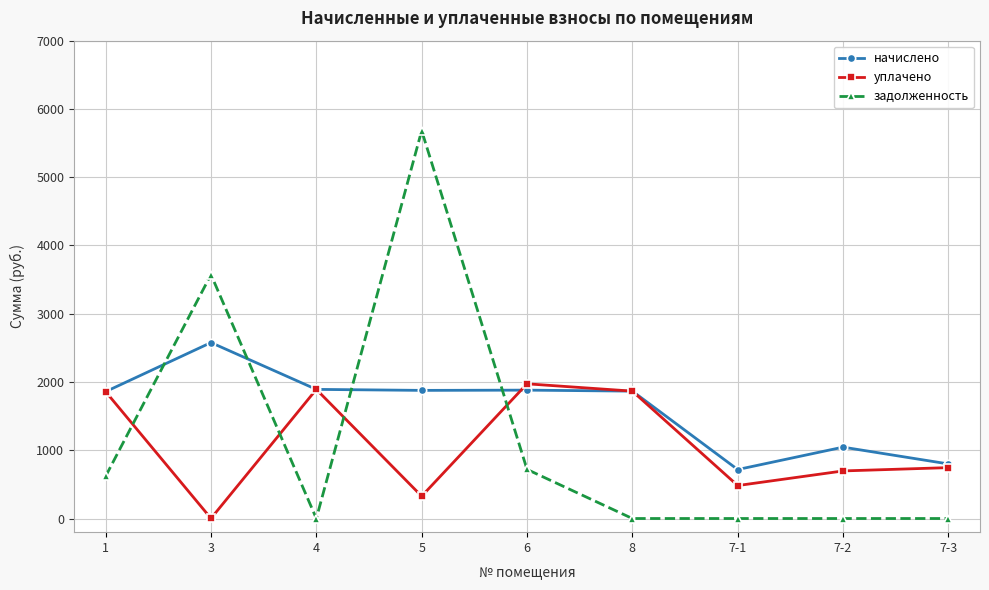

The задолженность series shows 0.0 at 8. True or false?

True